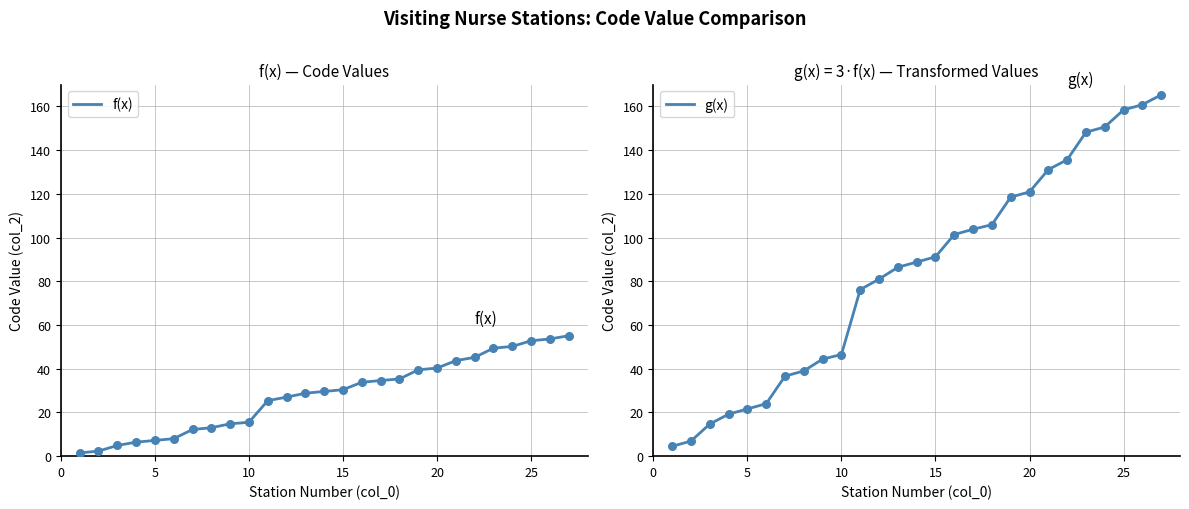

At how many categories does at least one series exceed 85?

15